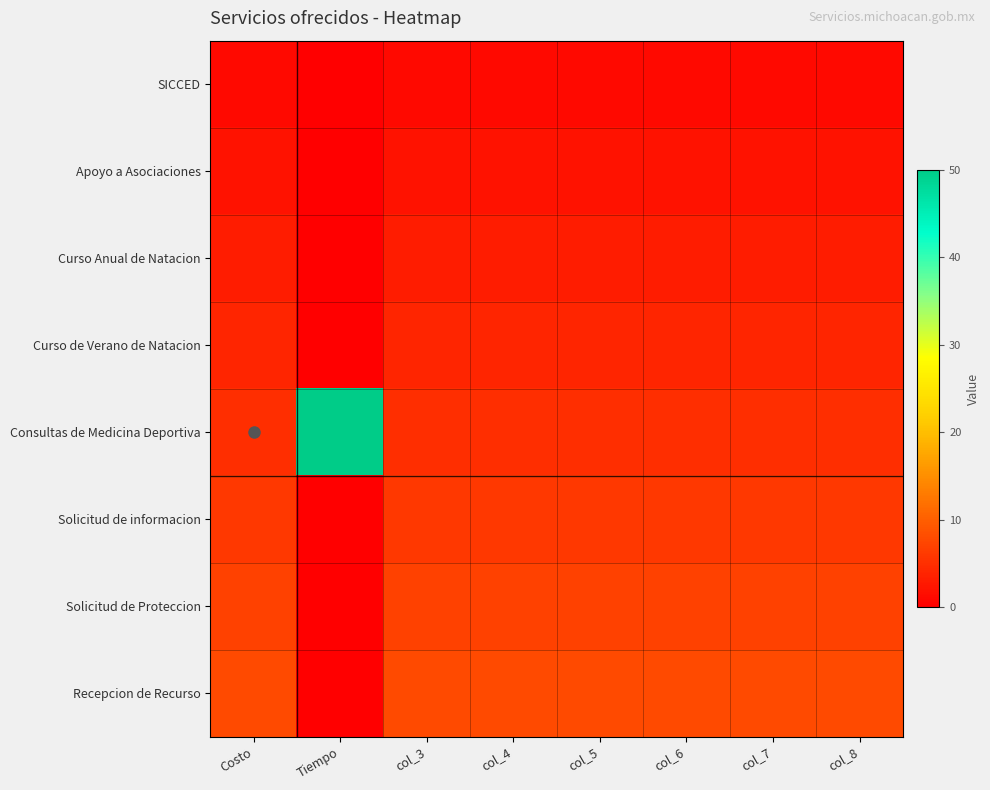

Reading left to right, list all the values displayed in this chart.

SICCED: Costo=1	Tiempo=0	col_3=1	col_4=1	col_5=1	col_6=1	col_7=1	col_8=1
Apoyo a Asociaciones: Costo=2	Tiempo=0	col_3=2	col_4=2	col_5=2	col_6=2	col_7=2	col_8=2
Curso Anual de Natacion: Costo=3	Tiempo=0	col_3=3	col_4=3	col_5=3	col_6=3	col_7=3	col_8=3
Curso de Verano de Natacion: Costo=4	Tiempo=0	col_3=4	col_4=4	col_5=4	col_6=4	col_7=4	col_8=4
Consultas de Medicina Deportiva: Costo=5	Tiempo=50	col_3=5	col_4=5	col_5=5	col_6=5	col_7=5	col_8=5
Solicitud de informacion: Costo=6	Tiempo=0	col_3=6	col_4=6	col_5=6	col_6=6	col_7=6	col_8=6
Solicitud de Proteccion: Costo=7	Tiempo=0	col_3=7	col_4=7	col_5=7	col_6=7	col_7=7	col_8=7
Recepcion de Recurso: Costo=8	Tiempo=0	col_3=8	col_4=8	col_5=8	col_6=8	col_7=8	col_8=8